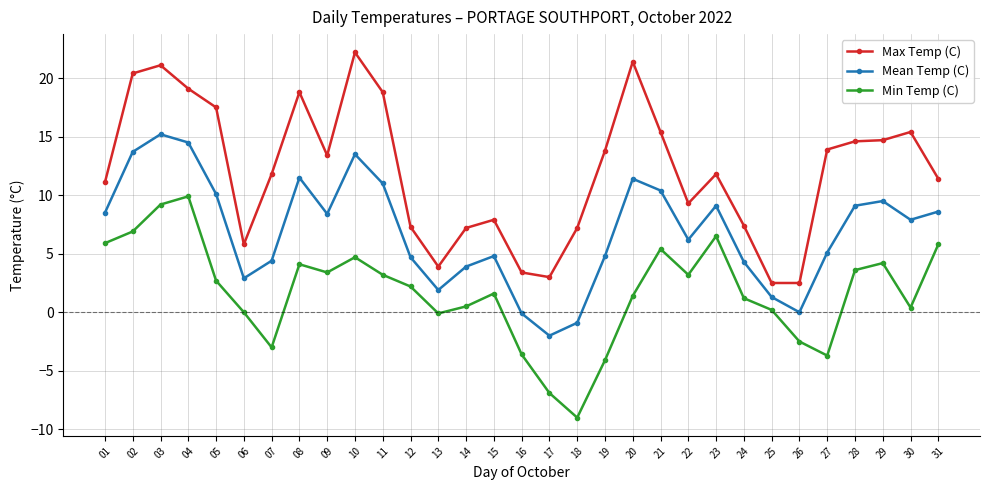

Between 07 and 16, which series saw the biggest shift?

Max Temp (C)